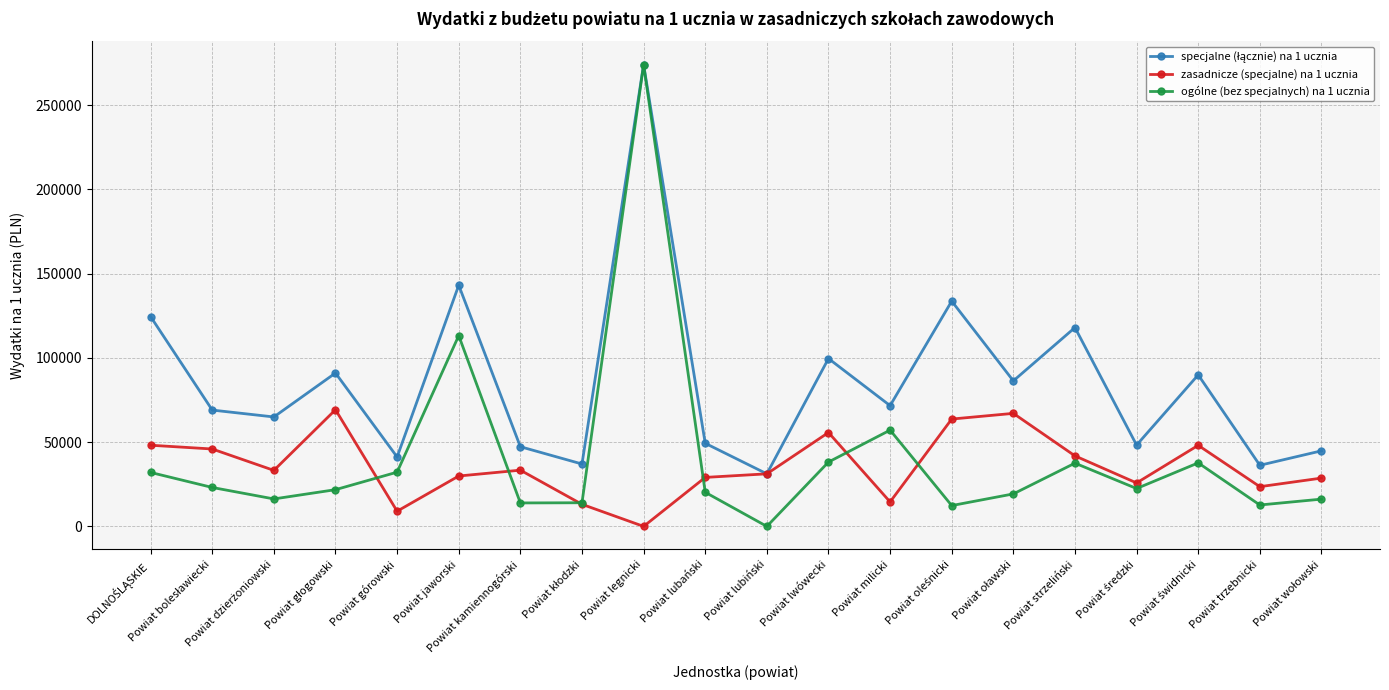

At which category is the sum across all series the highest?

Powiat legnicki